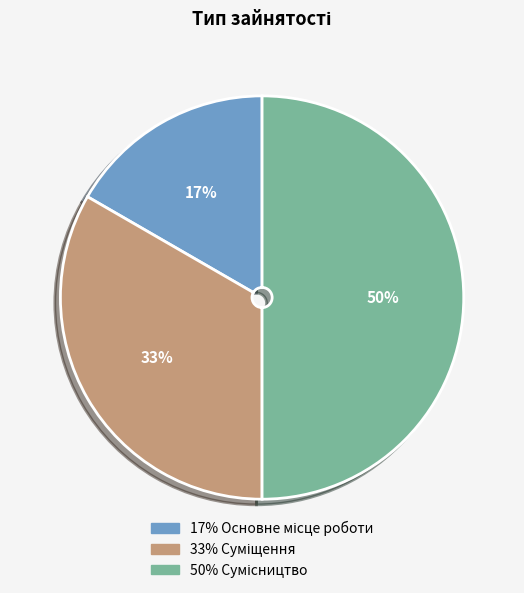

To the nearest percent, what is the average slice percentage?

33%